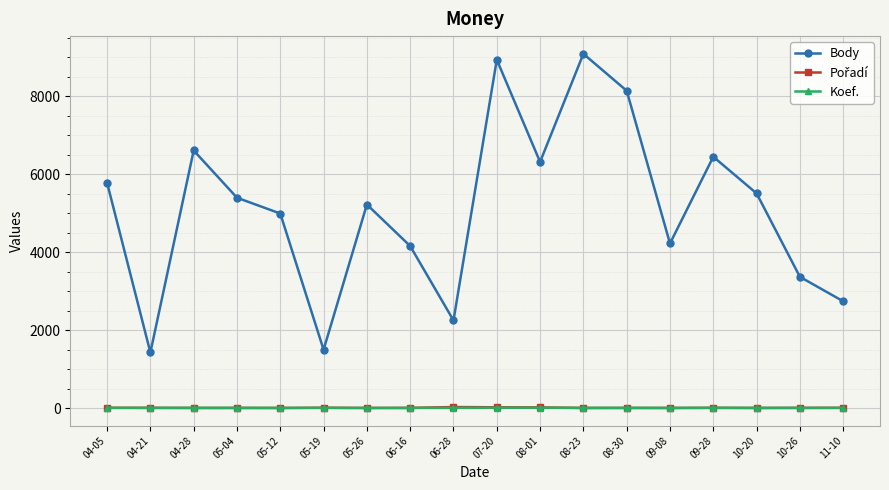

What is the sum of all Koef. values?

91